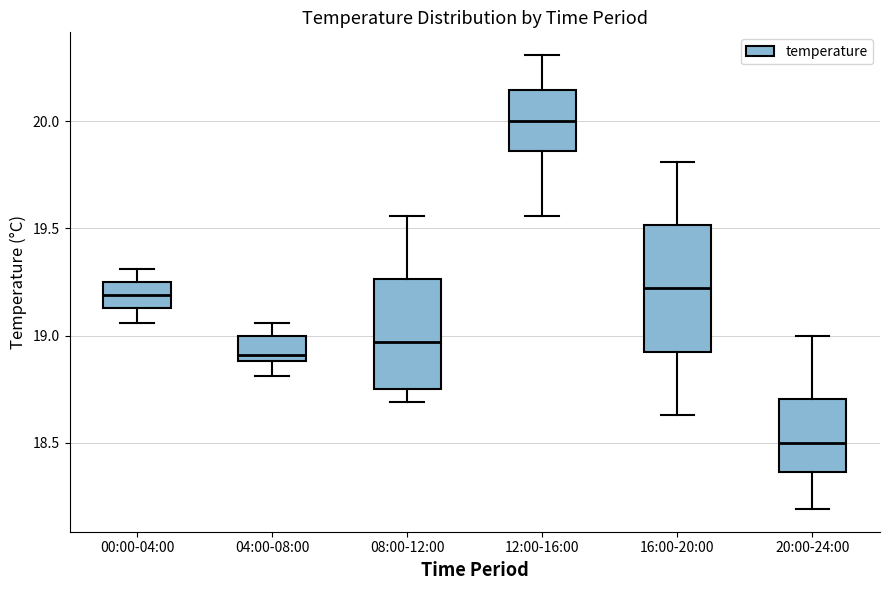

Reading left to right, transcribe this box plot: for each box, give where its median line is, the range the box spans, and where its two whiskers end, as read against the y-axis. The values are not printed on the chart, so give them approximately, as read against the axis.

00:00-04:00: median 19.20, box 19.15 to 19.25, whiskers 19.05 to 19.30
04:00-08:00: median 18.90 (just above the box's lower edge), box 18.90 to 19.00, whiskers 18.80 to 19.05
08:00-12:00: median 18.95, box 18.75 to 19.25, whiskers 18.70 to 19.55
12:00-16:00: median 20.00, box 19.85 to 20.15, whiskers 19.55 to 20.30
16:00-20:00: median 19.20, box 18.95 to 19.50, whiskers 18.65 to 19.80
20:00-24:00: median 18.50, box 18.35 to 18.70, whiskers 18.20 to 19.00